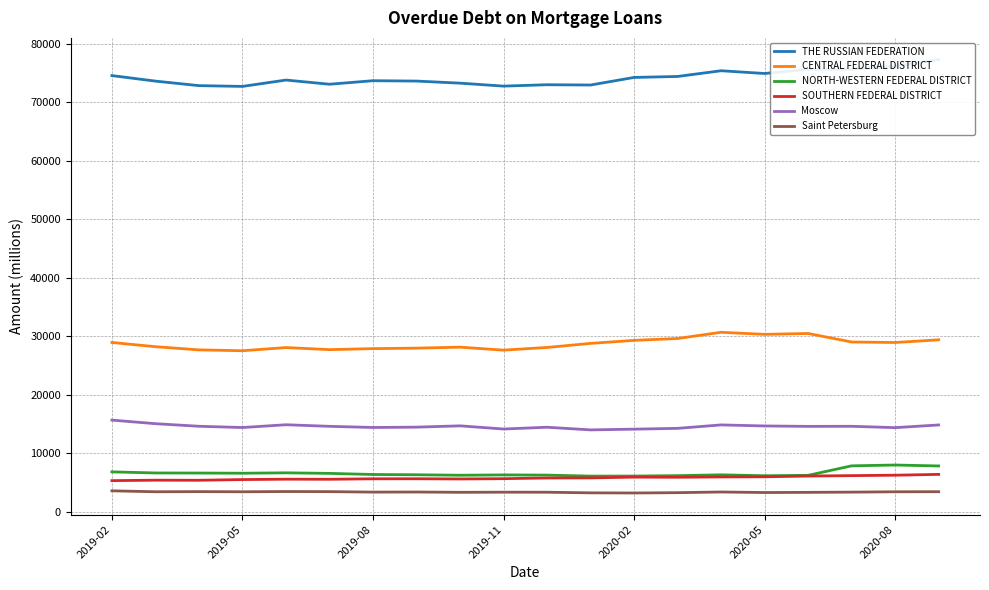

Which category has the highest value in the Moscow series?

2019-02